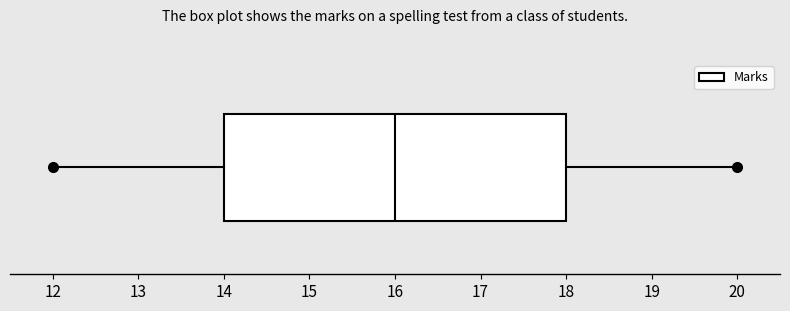

Transcribe this box plot: give where the median line is, the range the box spans, and where the two whiskers end, as read against the x-axis. The values are not printed on the chart, so give them approximately, as read against the axis.

median 16, box 14 to 18, whiskers 12 to 20